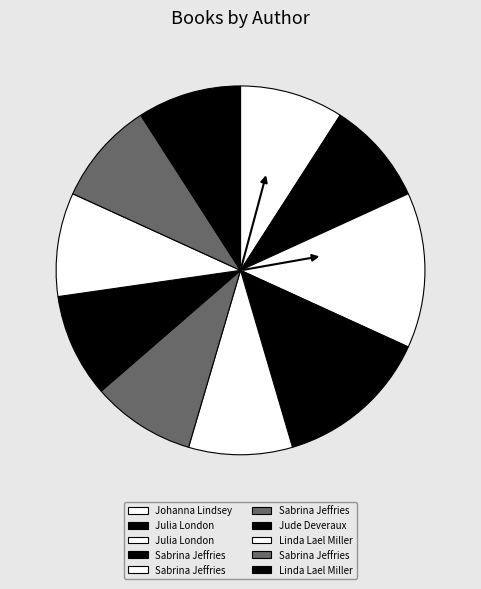

Is there any slice that represents more than half of the pie?

No